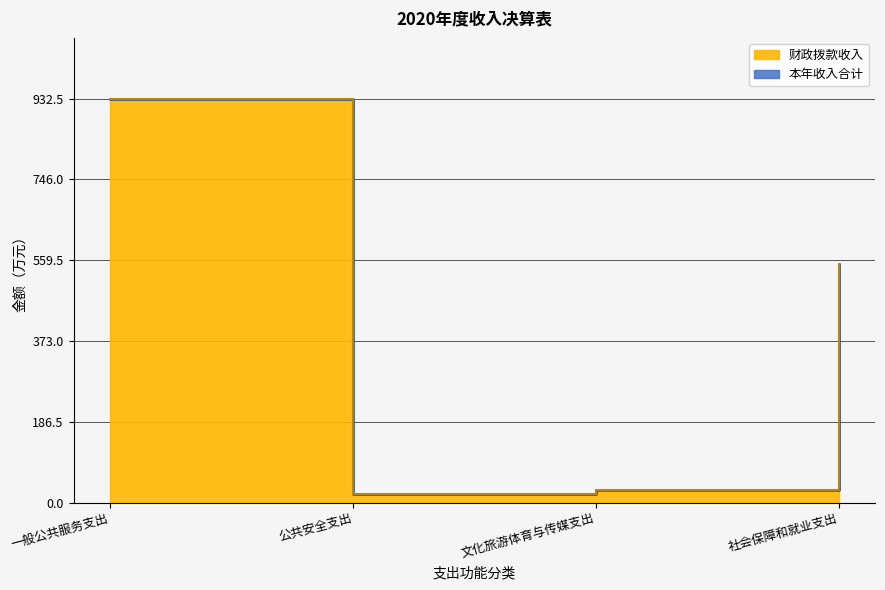

What is the minimum value shown in the chart?

19.7